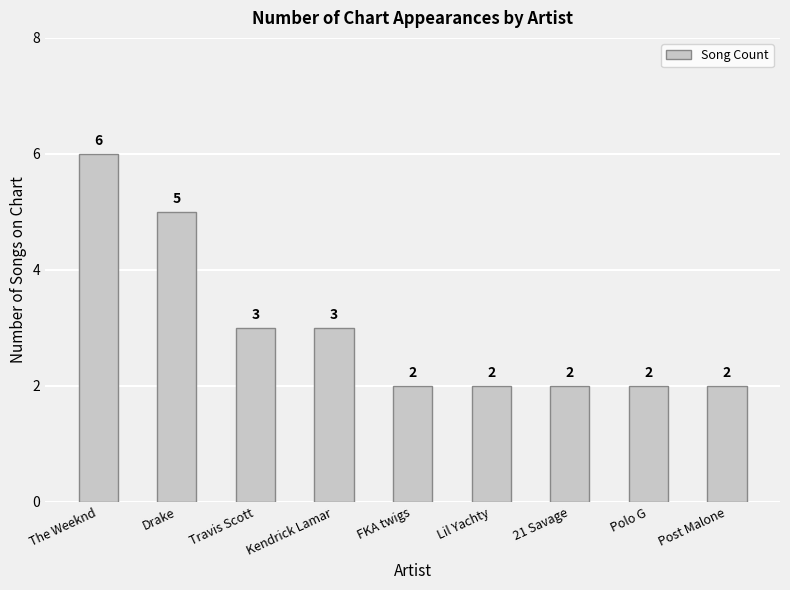

True or false: the data shows 1 at Post Malone.

False